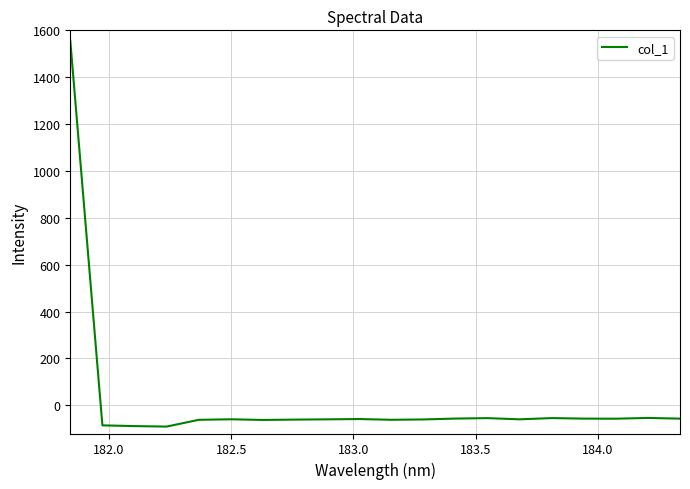

What is the minimum value shown in the chart?

-90.4